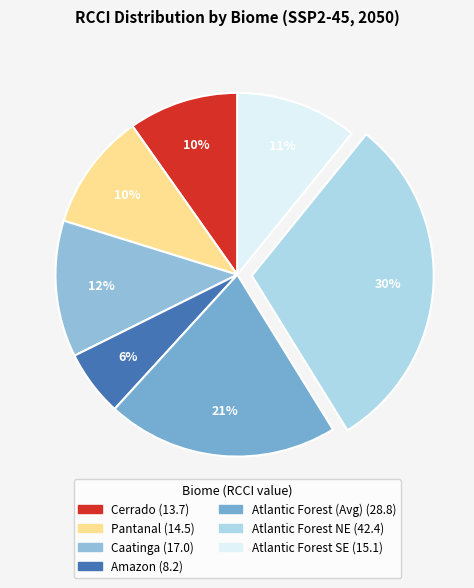

Count the number of slices in the pie.

7